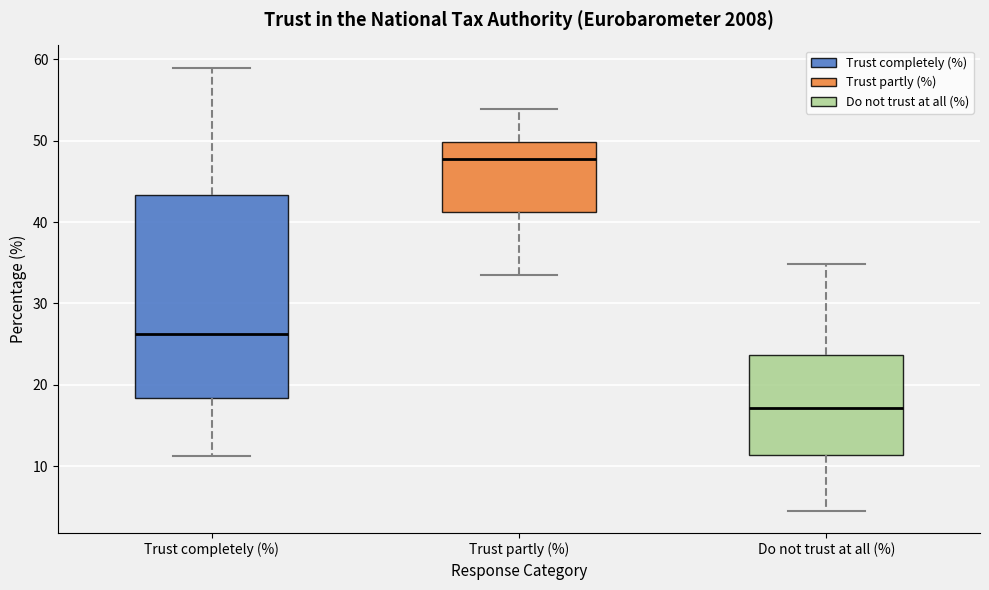

Where does the median line of the box for Trust completely (%) sit on the y-axis? The values are not printed on the chart, so give them approximately, as read against the axis.

26